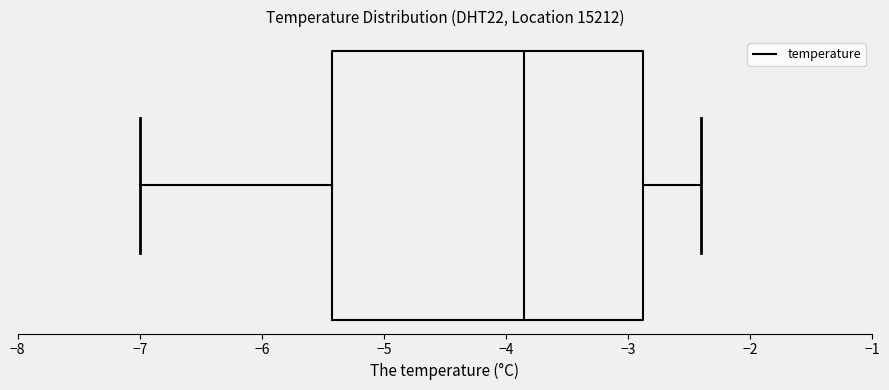

Transcribe this box plot: give where the median line is, the range the box spans, and where the two whiskers end, as read against the x-axis. The values are not printed on the chart, so give them approximately, as read against the axis.

median -3.8, box -5.4 to -2.9, whiskers -7.0 to -2.4